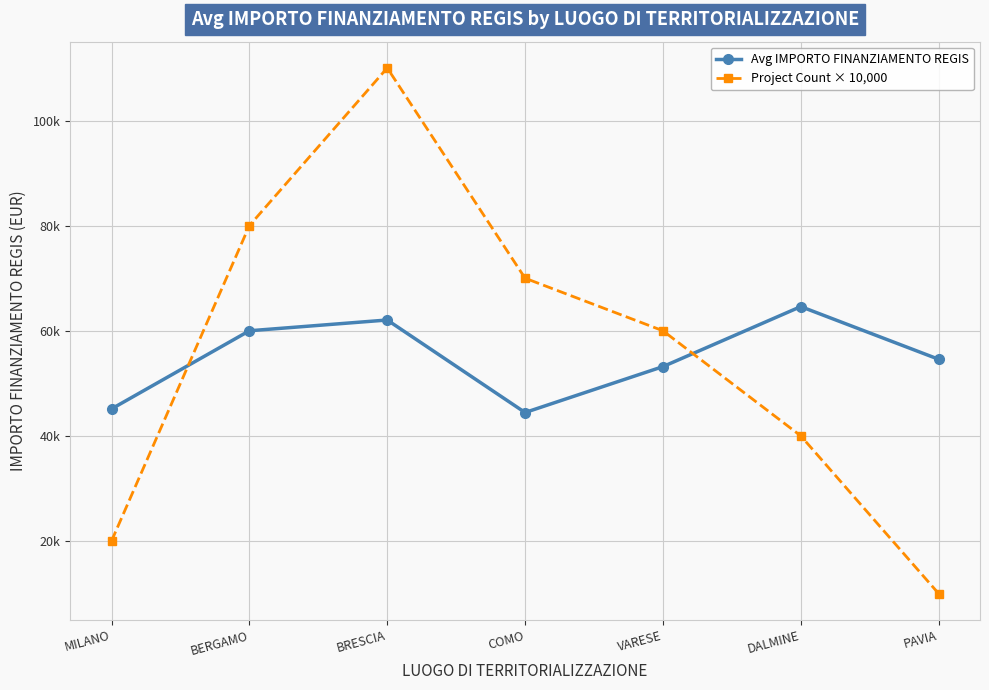

Is the value of Project Count × 10,000 at DALMINE greater than the value of Avg IMPORTO FINANZIAMENTO REGIS at PAVIA?

No